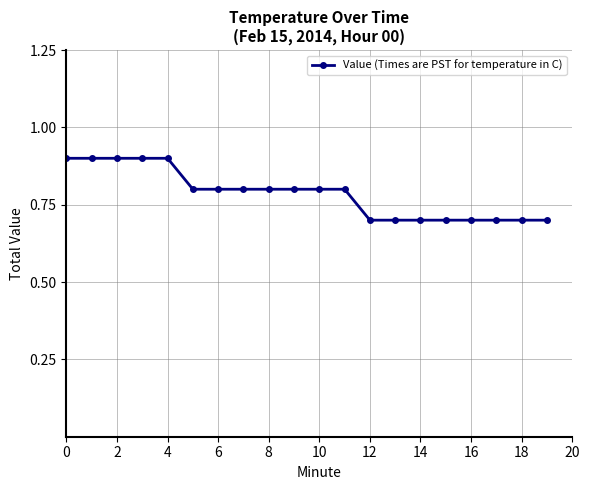

What is the sum of all values?

15.7